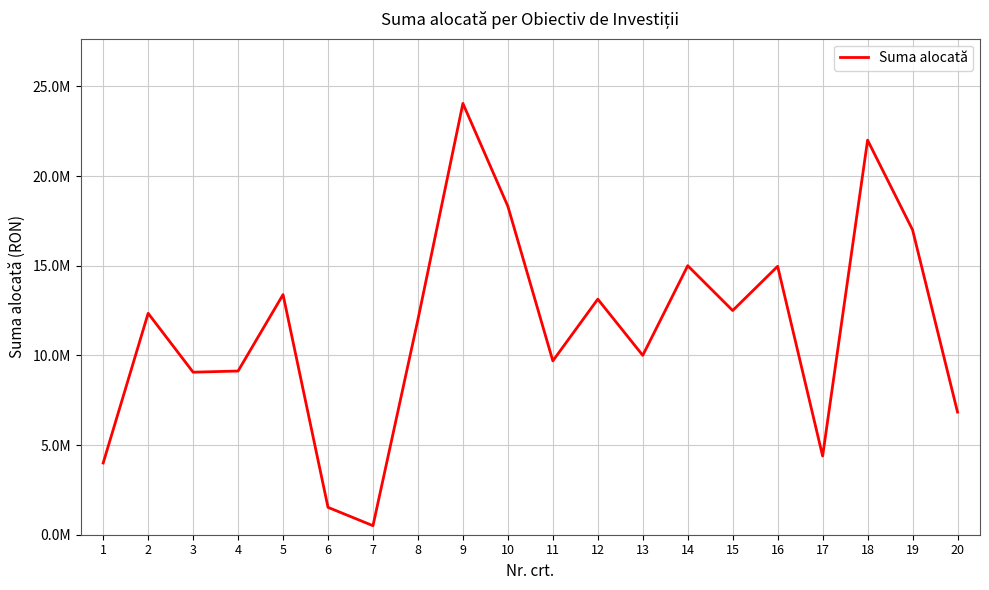

Does the chart have visible grid lines?

Yes